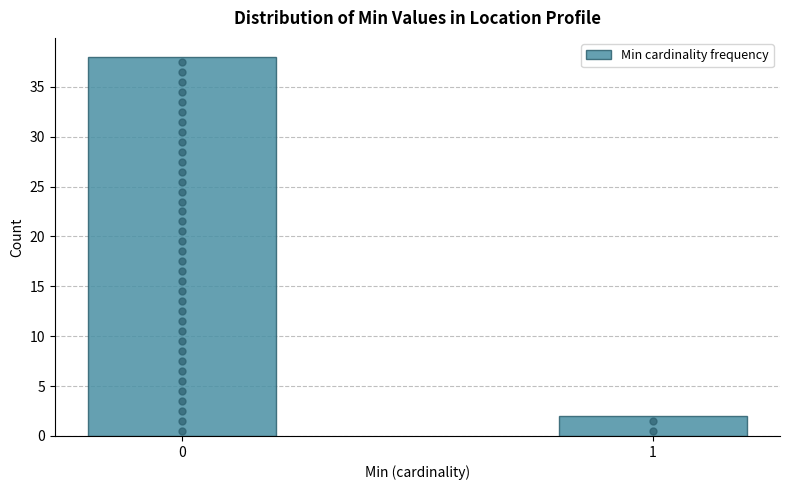

Reading left to right, transcribe all the data shown in this chart.

0=38	1=2